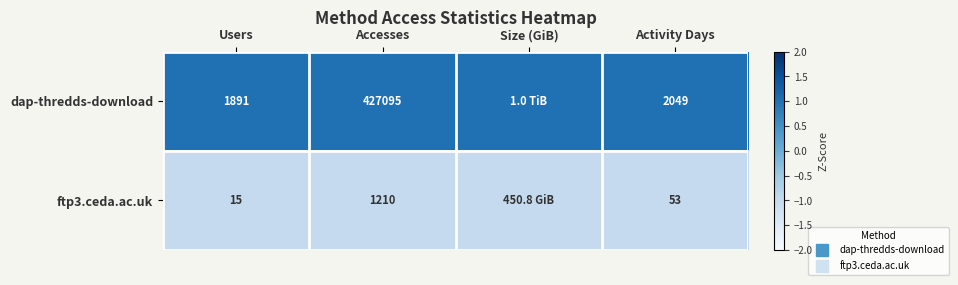

List the series in order of their overall mean, highest first.

dap-thredds-download, ftp3.ceda.ac.uk